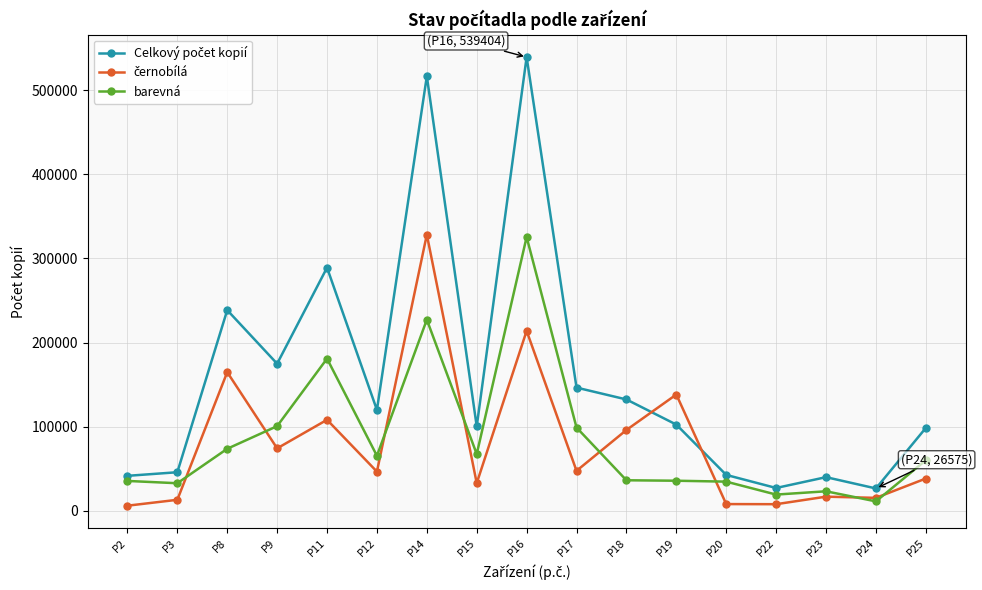

What is the value of the barevná point at the 2nd from the left?

32775